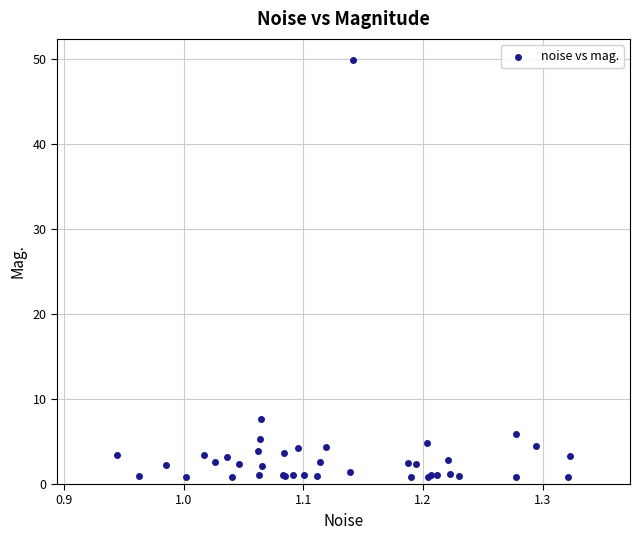

What Y value in the scatter plot is closest to 25?

7.6